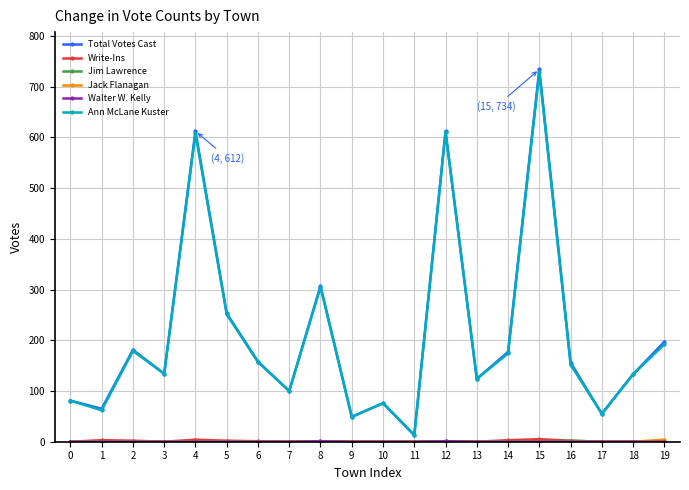

Which label corresponds to the largest value in the chart?

15